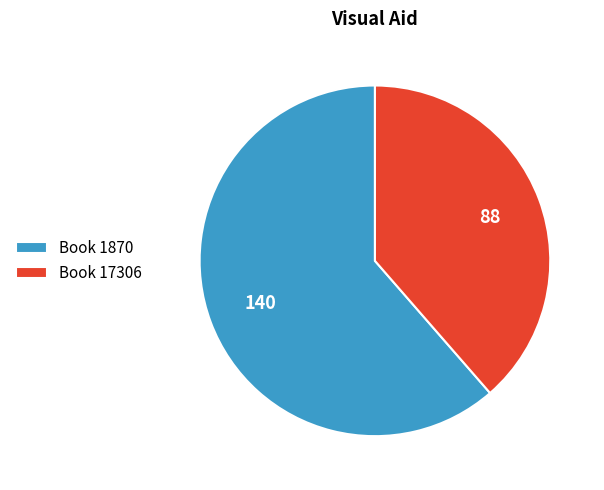

True or false: Book 1870 accounts for 61% of the total.

True